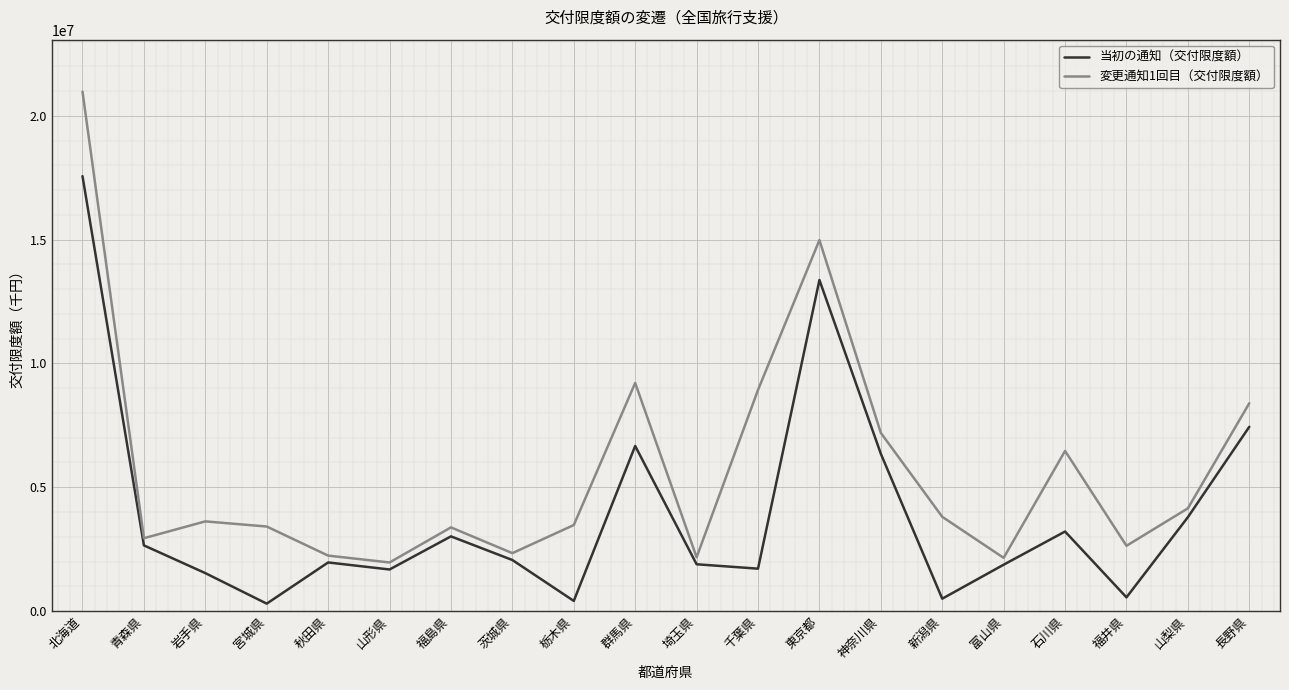

Count the number of categories in the chart.

20